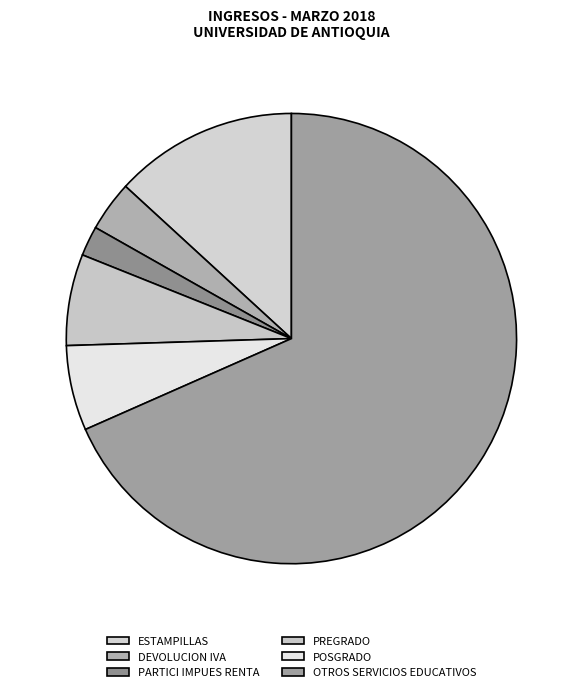

Which slice is the largest?

OTROS SERVICIOS EDUCATIVOS